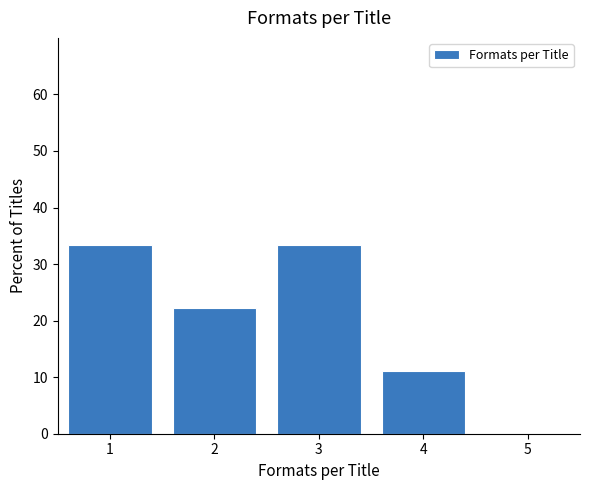

Reading left to right, extract all data points from this chart.

1=33.3	2=22.2	3=33.3	4=11.1